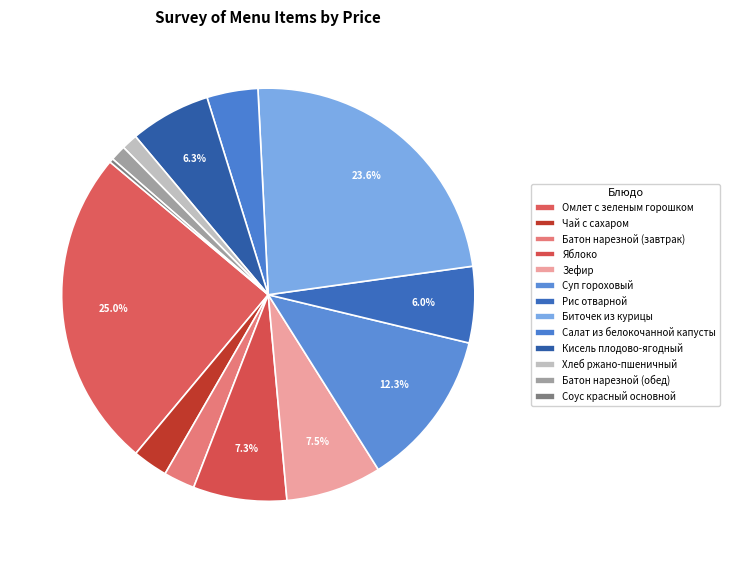

Is the sum of Омлет с зеленым горошком and Рис отварной greater than half?

No